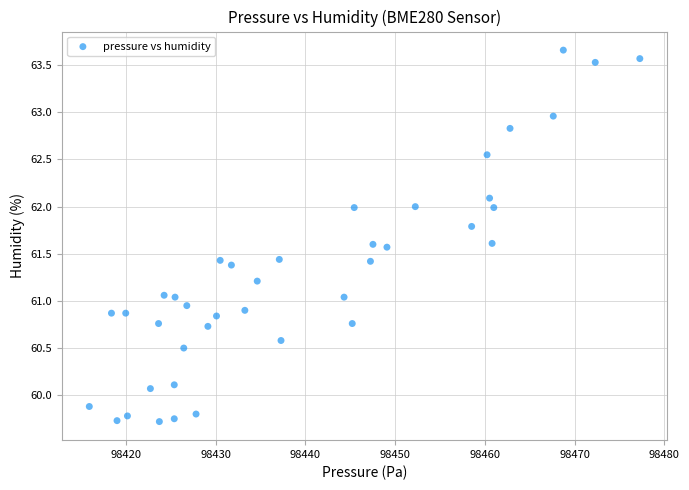

What is the range of X values (max minus min)?

61.4